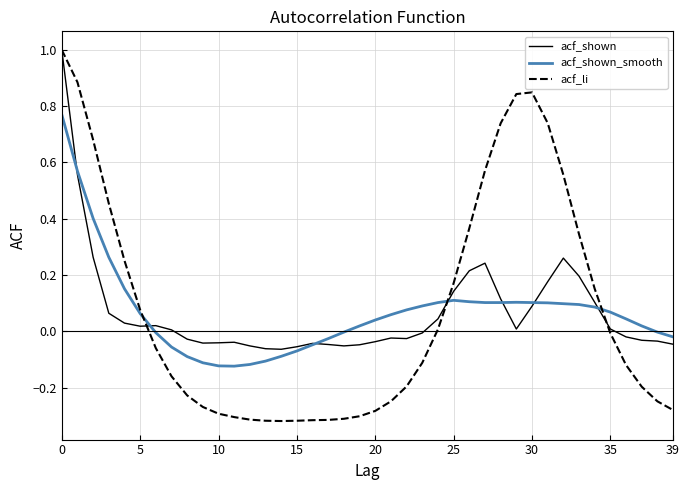

Which series has the widest spread of values?

acf_li